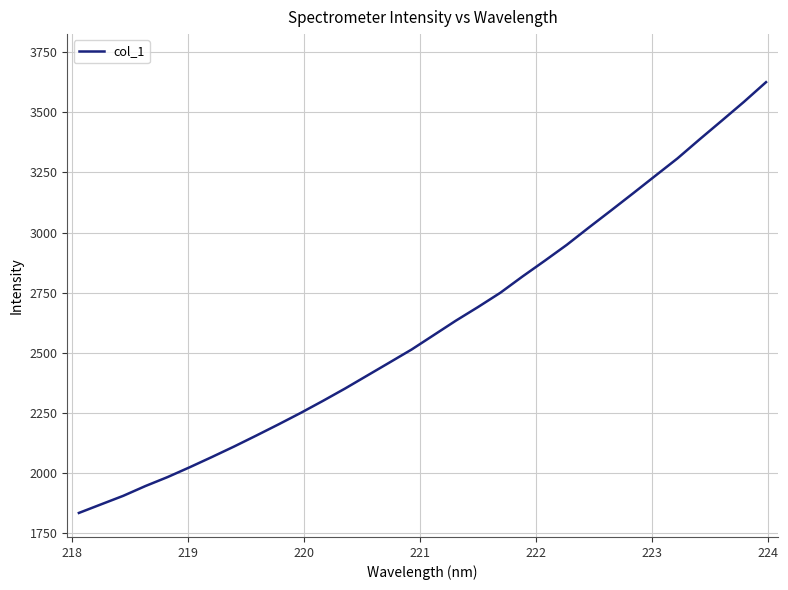

What is the greatest value displayed?

3625.8